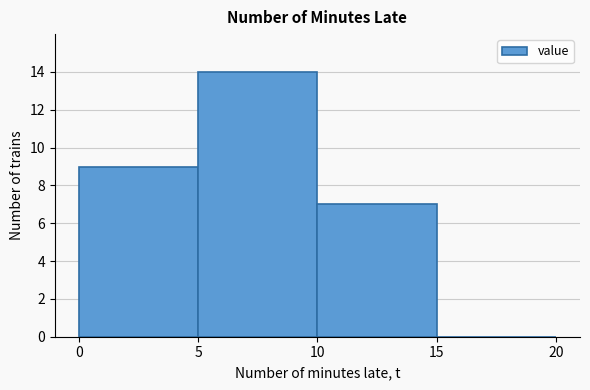

Reading left to right, transcribe this chart: for each bar, give the range it covers on the x-axis and its height. The values are not printed on the chart, so give them approximately, as read against the axis.

0 to 5: 9
5 to 10: 14
10 to 15: 7
15 to 20: 0